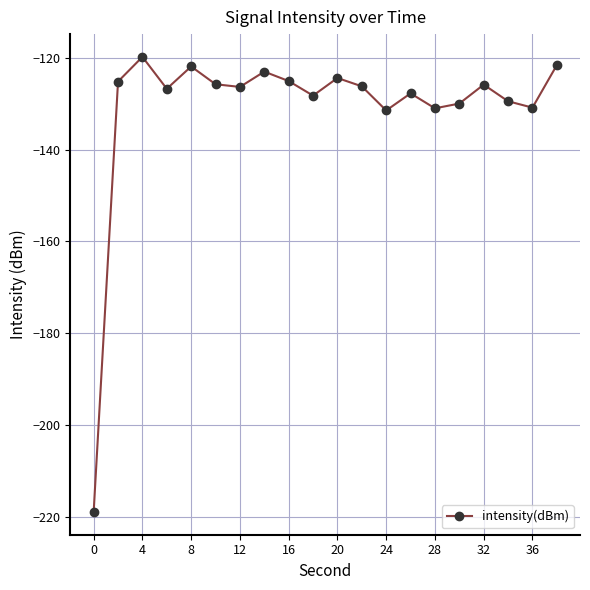

What is the sum of all values?

-2619.7